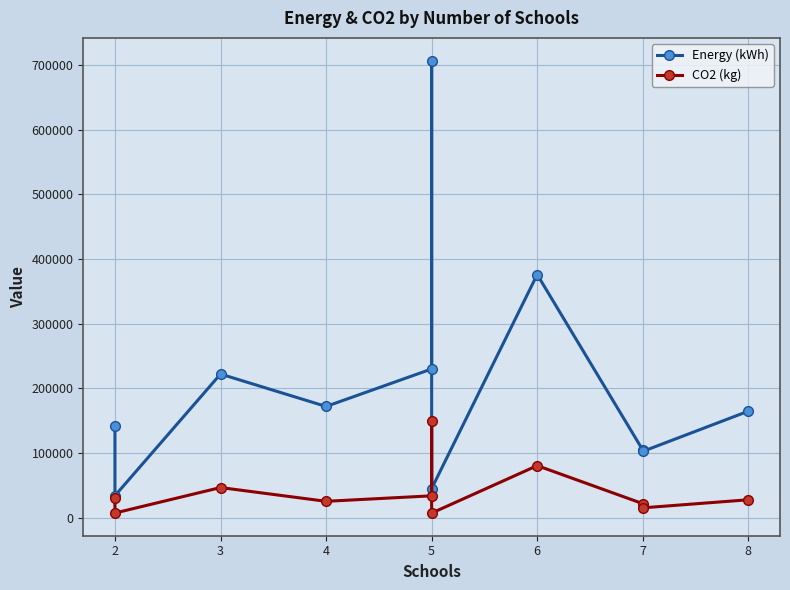

What is the highest value of the Energy (kWh) series?

707000